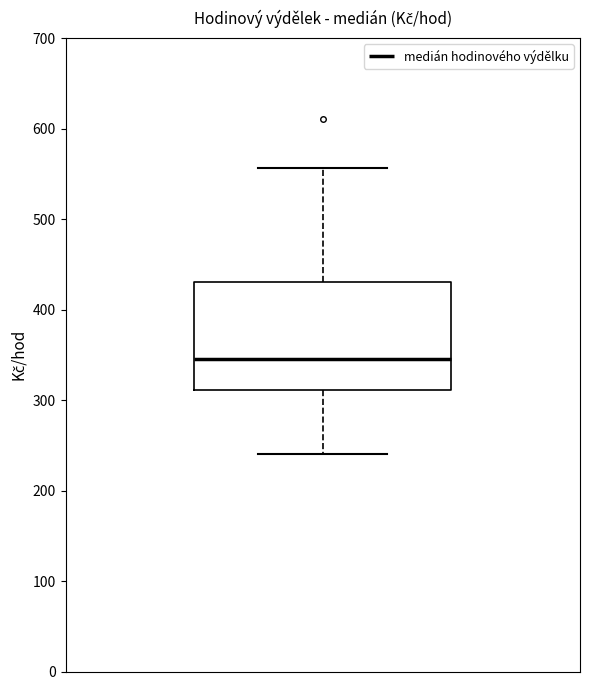

Where does the median line of the box sit on the y-axis? The values are not printed on the chart, so give them approximately, as read against the axis.

350